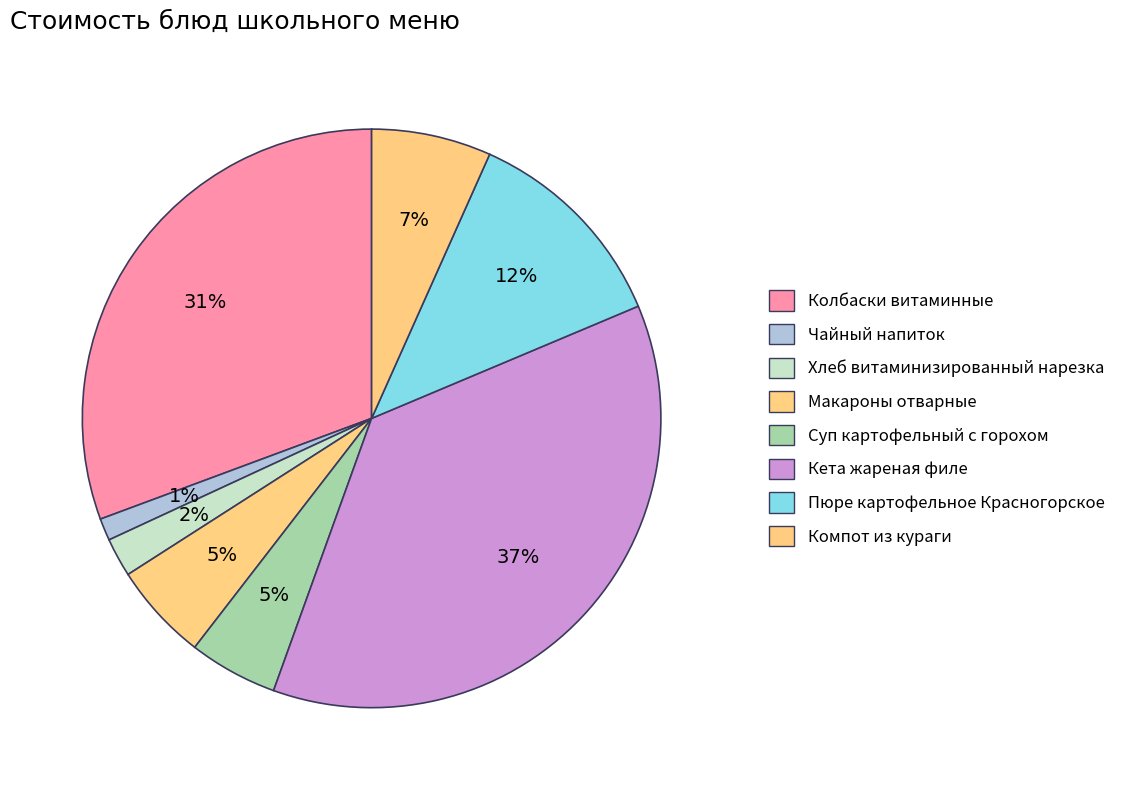

How many slices are in this pie chart?

8